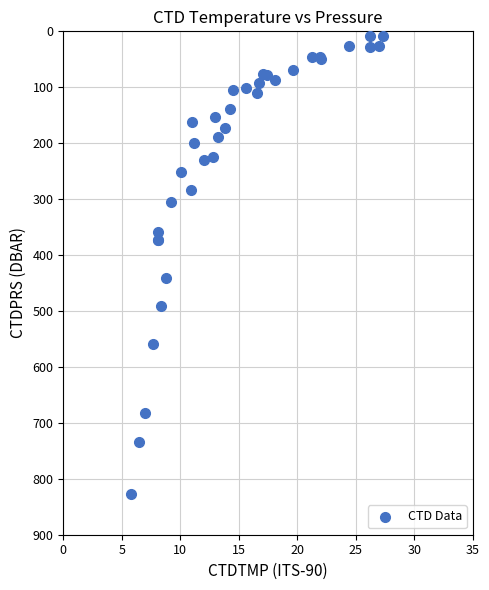

What Y value in the scatter plot is closest to 417?

441.9